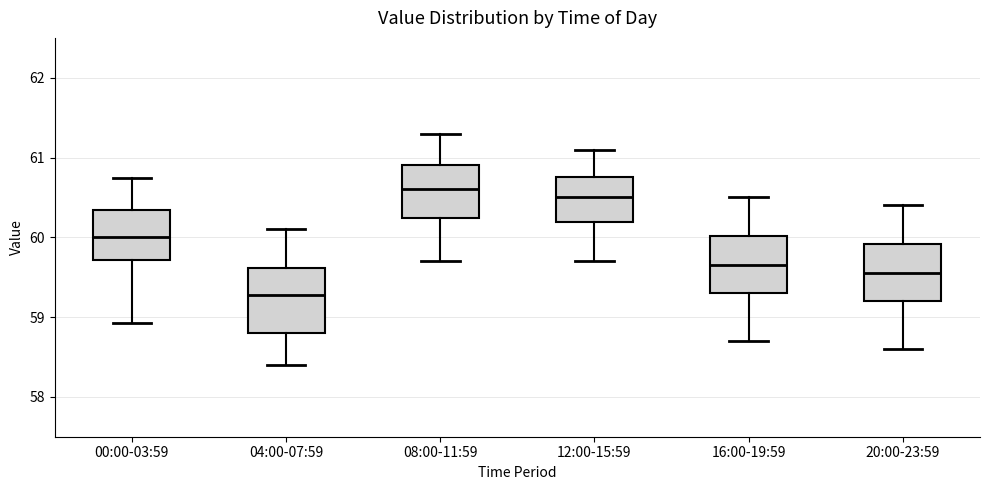

Reading left to right, transcribe this box plot: for each box, give where its median line is, the range the box spans, and where its two whiskers end, as read against the y-axis. The values are not printed on the chart, so give them approximately, as read against the axis.

00:00-03:59: median 60.0, box 59.7 to 60.3, whiskers 58.9 to 60.7
04:00-07:59: median 59.3, box 58.8 to 59.6, whiskers 58.4 to 60.1
08:00-11:59: median 60.6, box 60.2 to 60.9, whiskers 59.7 to 61.3
12:00-15:59: median 60.5, box 60.2 to 60.8, whiskers 59.7 to 61.1
16:00-19:59: median 59.7, box 59.3 to 60.0, whiskers 58.7 to 60.5
20:00-23:59: median 59.6, box 59.2 to 59.9, whiskers 58.6 to 60.4